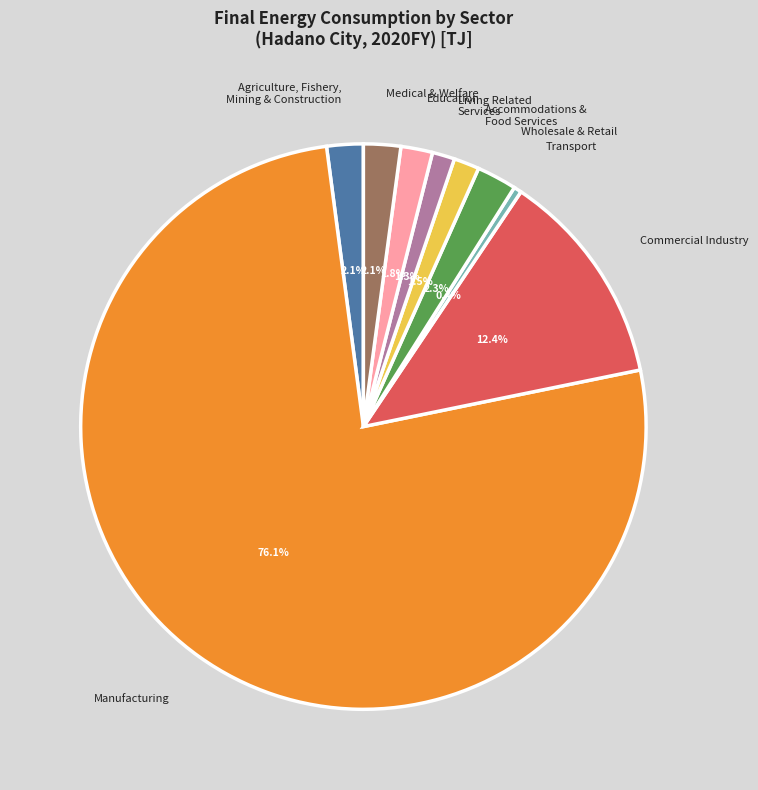

Approximately how many times larger is the value at Medical & Welfare compared to Education?

1.2